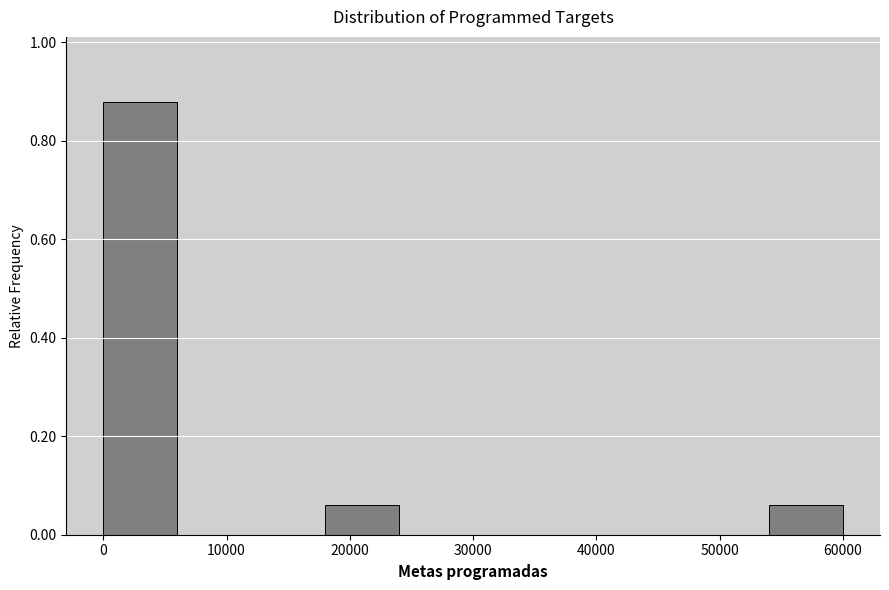

How tall is the bar that spans 0 to 6000 on the x-axis? Neither the bar edges nor the heights are printed on the chart, so give them approximately, as read against the axes.

0.88